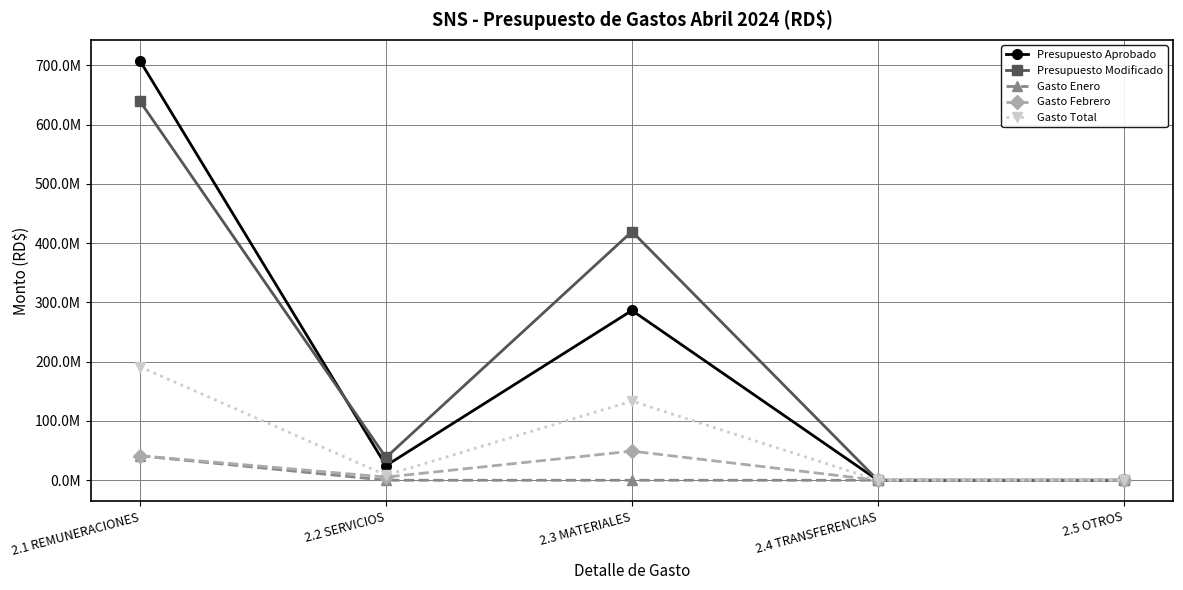

At which category is the sum across all series the highest?

2.1 REMUNERACIONES